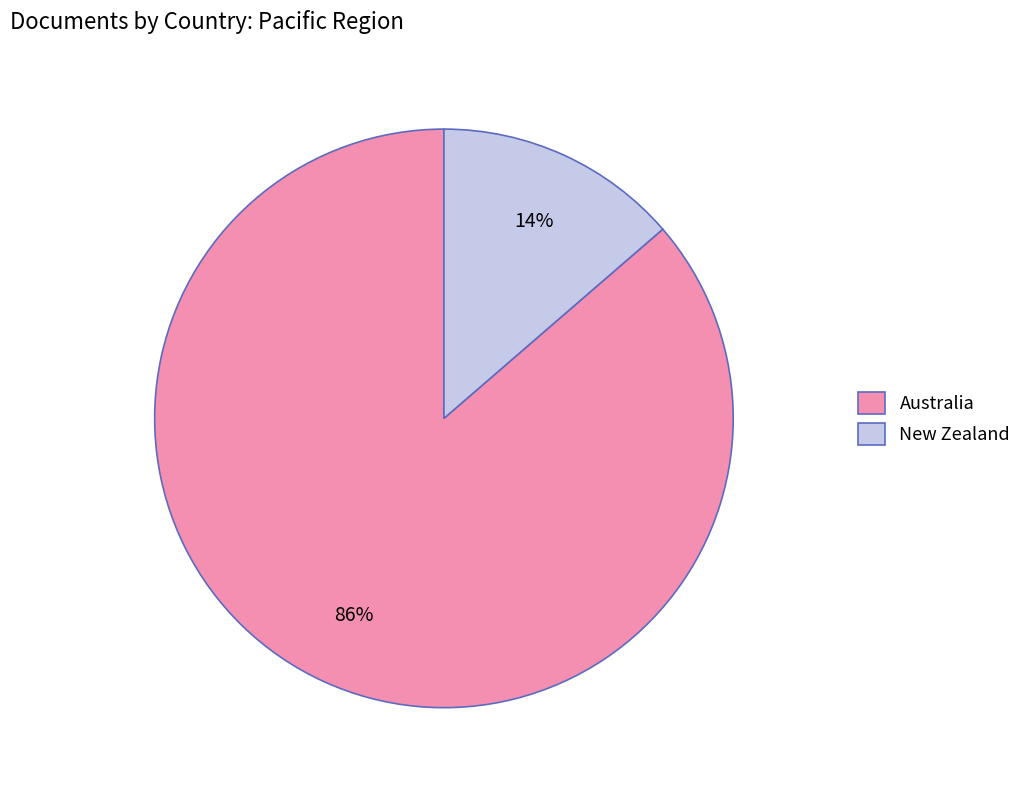

Which slice is the smallest?

New Zealand